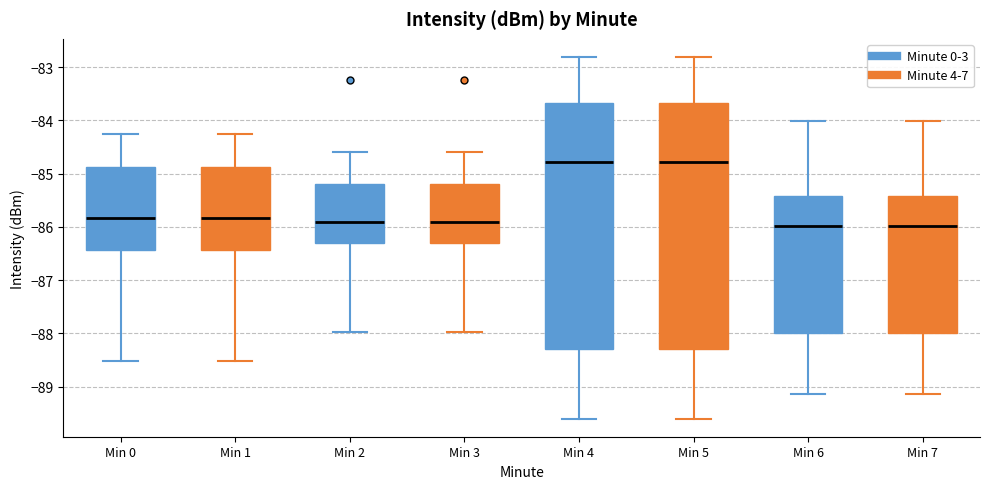

Reading left to right, transcribe this box plot: for each box, give where its median line is, the range the box spans, and where its two whiskers end, as read against the y-axis. The values are not printed on the chart, so give them approximately, as read against the axis.

Min 0 (Minute 0-3): median -85.8, box -86.4 to -84.9, whiskers -88.5 to -84.3
Min 0 (Minute 4-7): median -85.8, box -86.4 to -84.9, whiskers -88.5 to -84.3
Min 2 (Minute 0-3): median -85.9, box -86.3 to -85.2, whiskers -88.0 to -84.6
Min 2 (Minute 4-7): median -85.9, box -86.3 to -85.2, whiskers -88.0 to -84.6
Min 4 (Minute 0-3): median -84.8, box -88.3 to -83.7, whiskers -89.6 to -82.8
Min 4 (Minute 4-7): median -84.8, box -88.3 to -83.7, whiskers -89.6 to -82.8
Min 6 (Minute 0-3): median -86.0, box -88.0 to -85.4, whiskers -89.1 to -84.0
Min 6 (Minute 4-7): median -86.0, box -88.0 to -85.4, whiskers -89.1 to -84.0